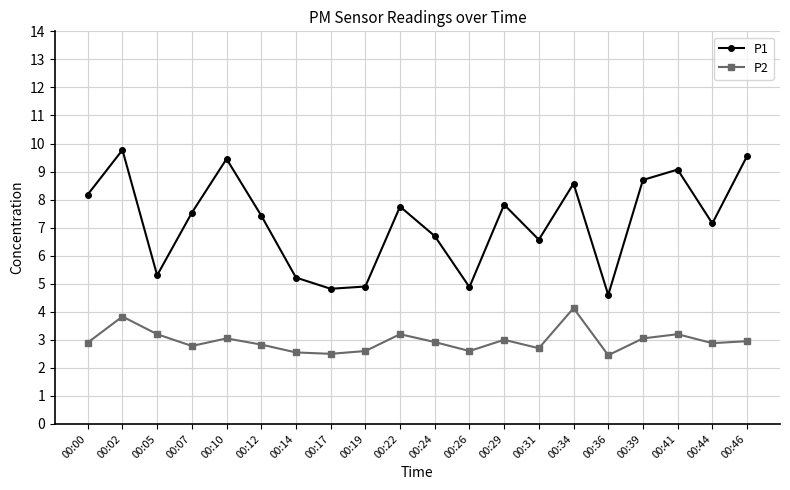

Which series changed the most between 00:24 and 00:29?

P1